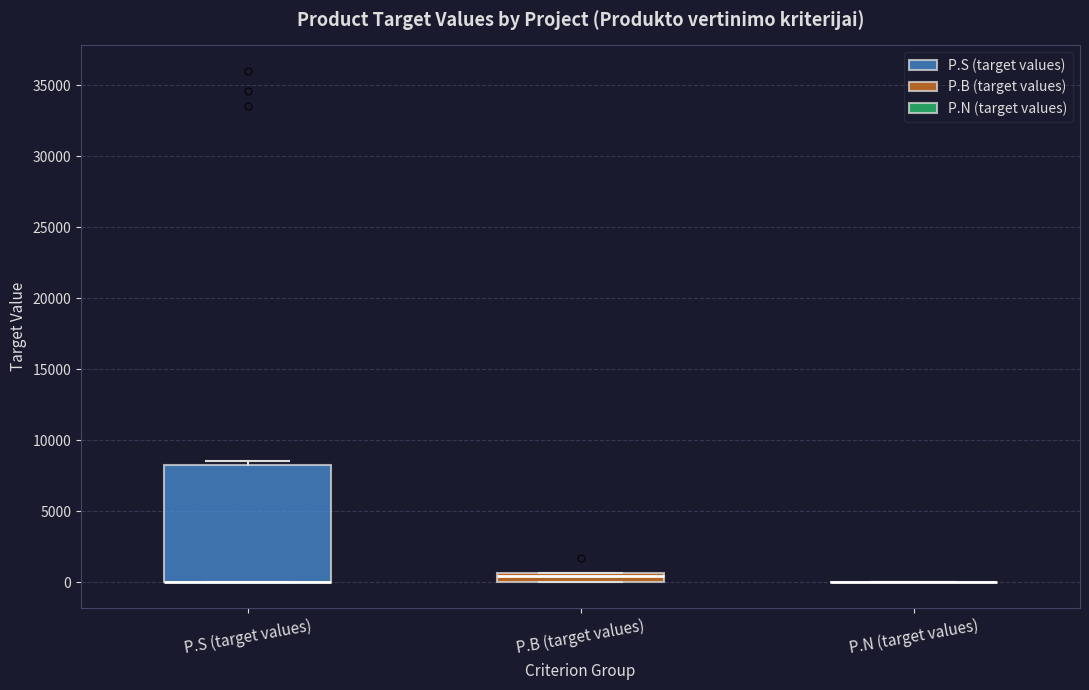

Where is the lower edge of the box for P.B (target values) on the y-axis? The values are not printed on the chart, so give them approximately, as read against the axis.

0